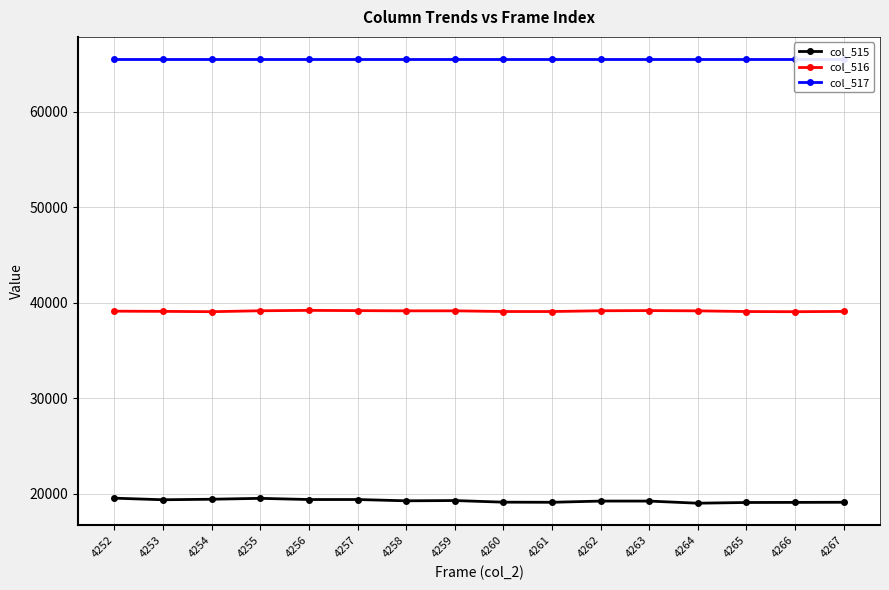

Is this an area chart (filled region under the line)?

No